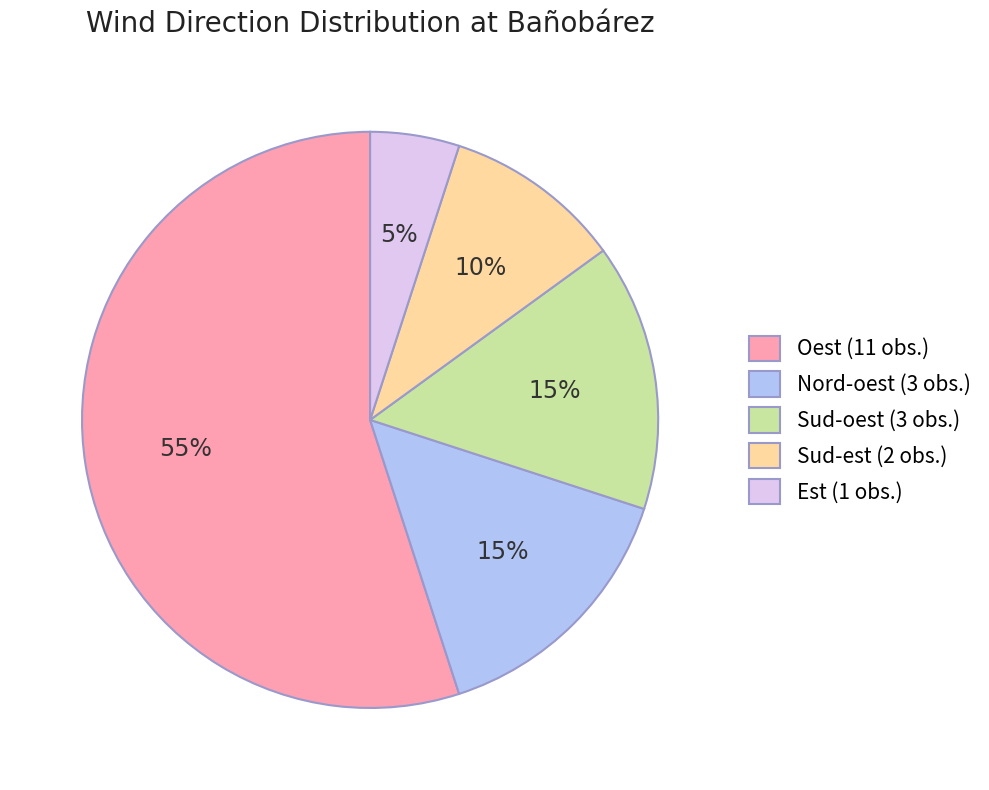

To the nearest percent, what is the average slice percentage?

20%